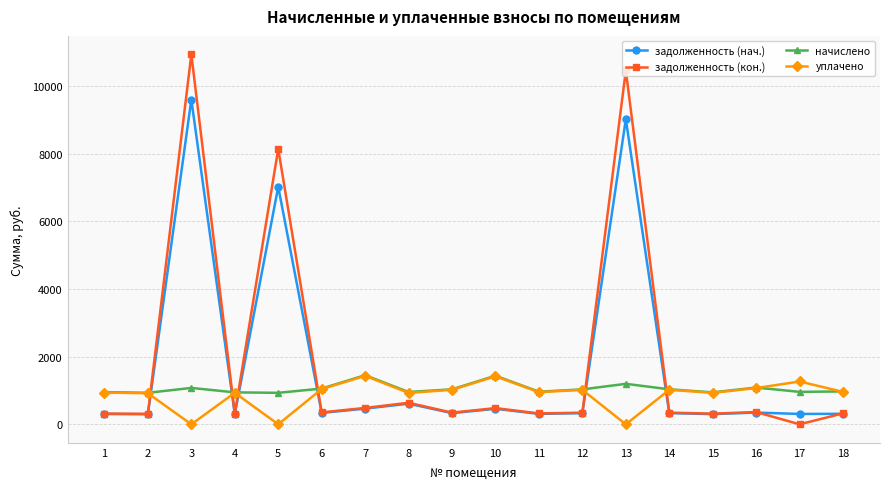

How many values in the начислено series are below 1032?

9